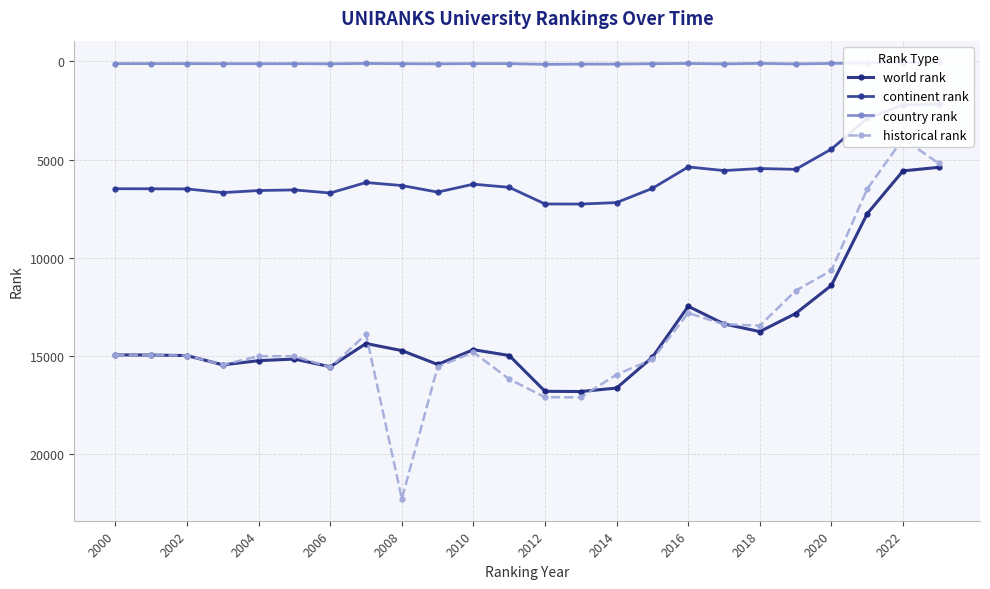

Where is world rank nearest to the value 11094?

2020